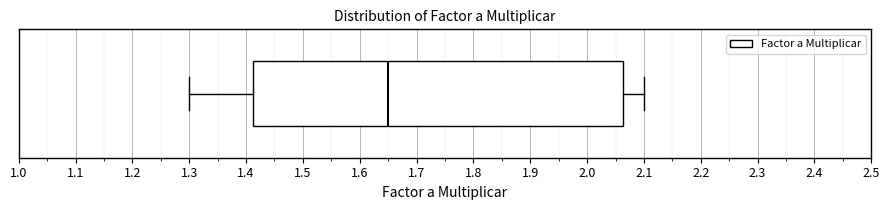

Transcribe this box plot: give where the median line is, the range the box spans, and where the two whiskers end, as read against the x-axis. The values are not printed on the chart, so give them approximately, as read against the axis.

median 1.65, box 1.41 to 2.06, whiskers 1.30 to 2.10